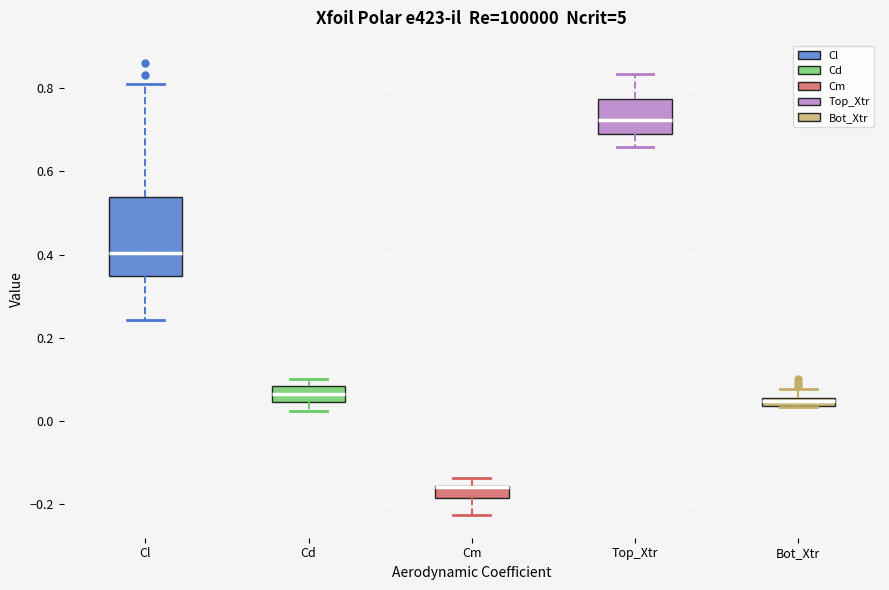

Comparing the boxes themselves (not the whiskers), which one is the tallest?

Cl